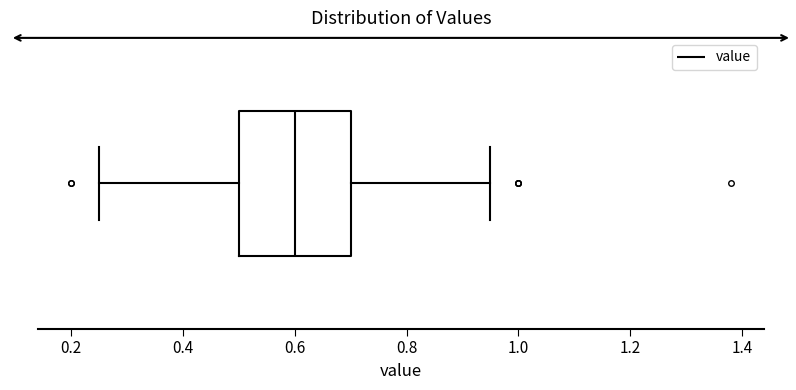

Read this box plot against the x-axis: the position of the median line, the range covered by the box, and the ends of both whiskers. The values are not printed on the chart, so give them approximately, as read against the axis.

median 0.60, box 0.50 to 0.70, whiskers 0.26 to 0.96